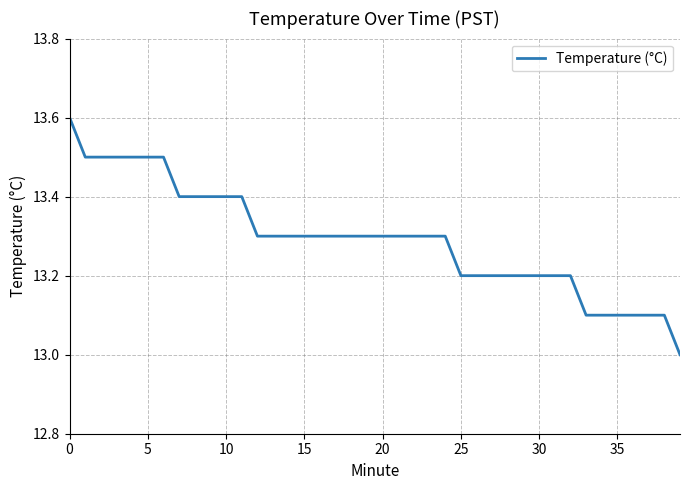

What is the difference between the maximum and second lowest values?

0.5